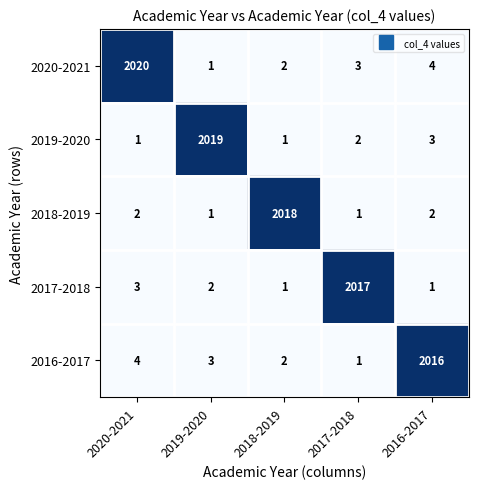

Reading left to right, list all the values displayed in this chart.

2020-2021: 2020-2021=2020	2019-2020=1	2018-2019=2	2017-2018=3	2016-2017=4
2019-2020: 2020-2021=1	2019-2020=2019	2018-2019=1	2017-2018=2	2016-2017=3
2018-2019: 2020-2021=2	2019-2020=1	2018-2019=2018	2017-2018=1	2016-2017=2
2017-2018: 2020-2021=3	2019-2020=2	2018-2019=1	2017-2018=2017	2016-2017=1
2016-2017: 2020-2021=4	2019-2020=3	2018-2019=2	2017-2018=1	2016-2017=2016